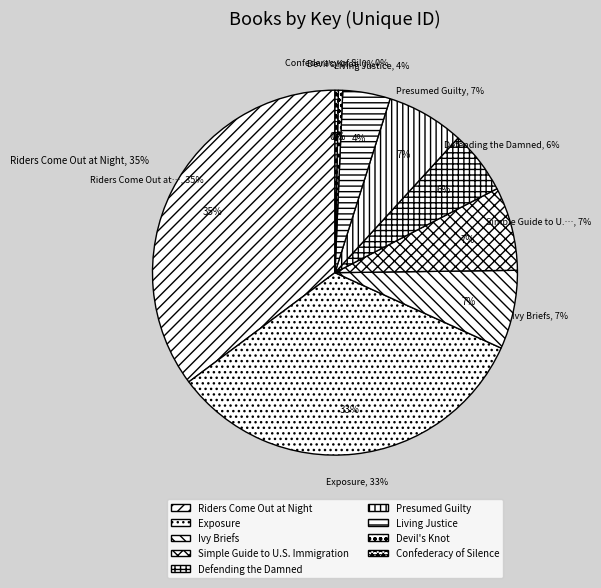

How many segments does this pie chart have?

9